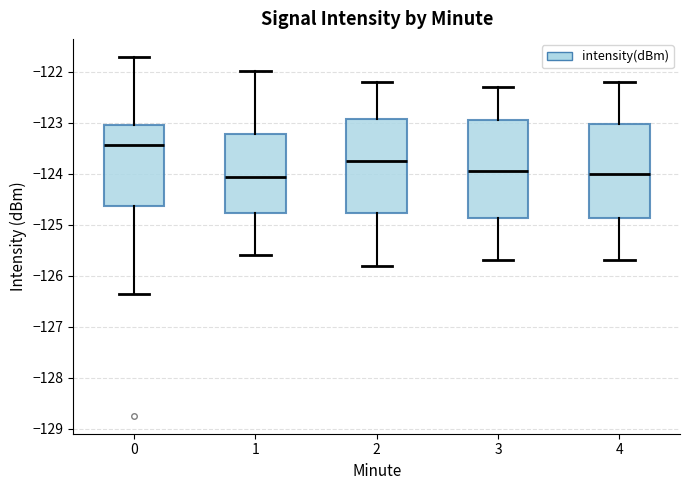

Where does the upper whisker of the box at x = 0 end on the y-axis? The values are not printed on the chart, so give them approximately, as read against the axis.

-121.7